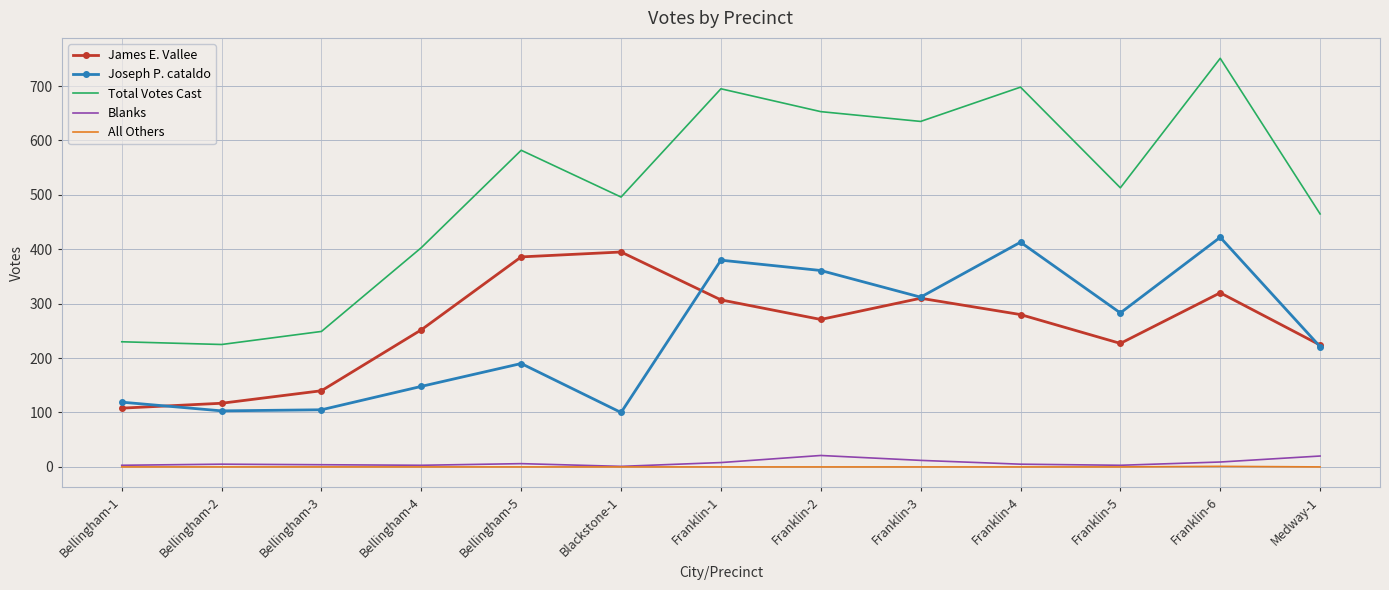

True or false: James E. Vallee has more than 1 points higher than both neighbors.

True